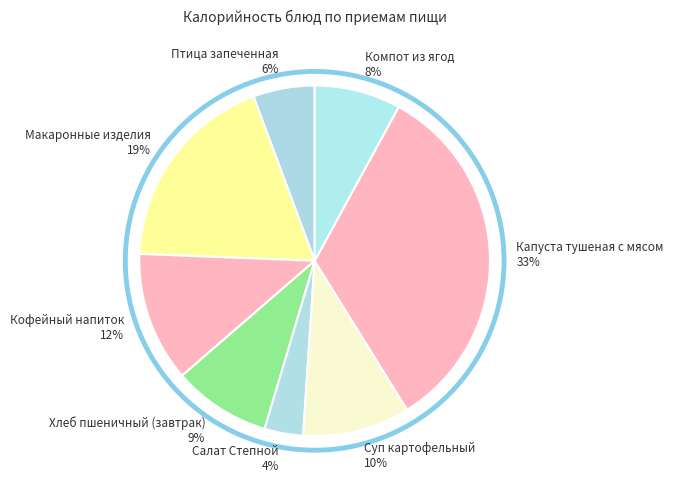

What percentage is the Суп картофельный slice, to the nearest percent?

10%